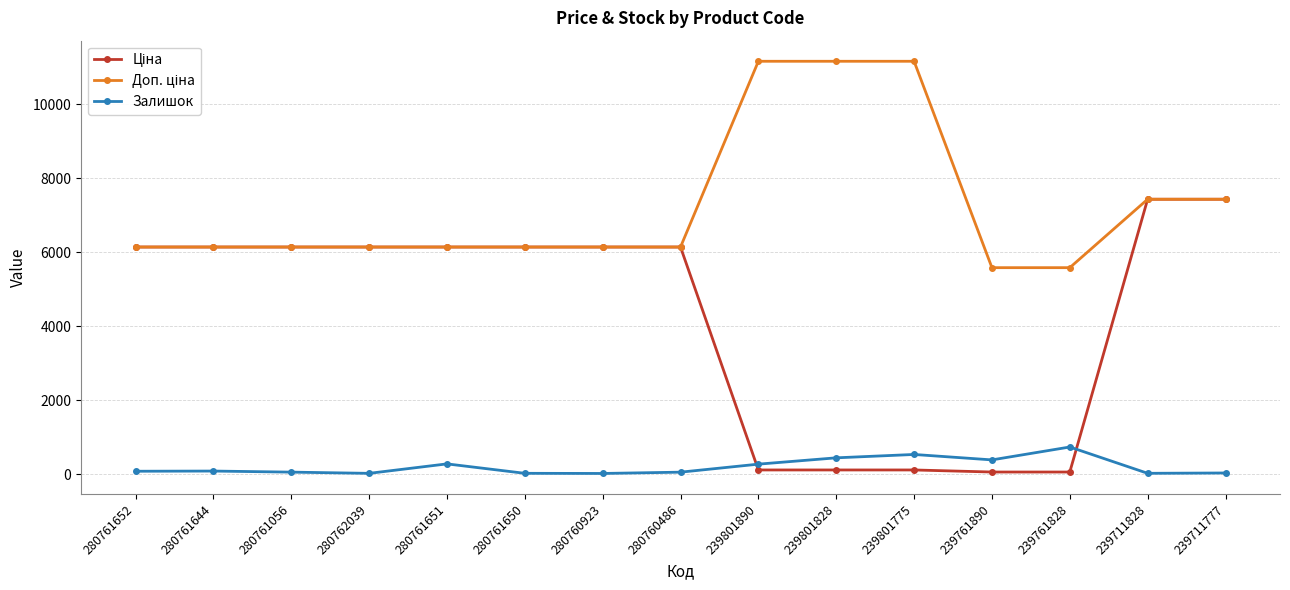

What is the spread (max minus min) of values at 239711828?

7415.2